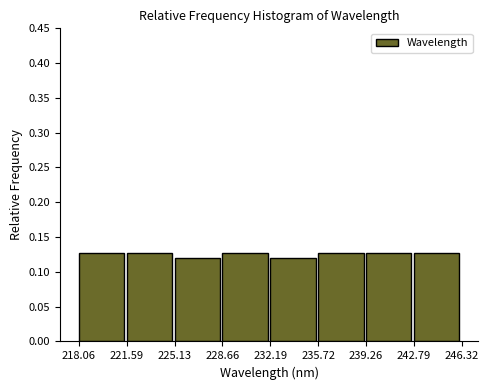

Reading left to right, list every bar in this chart as the range it spans on the x-axis followed by its height. The values are not printed on the chart, so give them approximately, as read against the axis.

218.06 to 221.59: 0.125
221.59 to 225.13: 0.125
225.13 to 228.66: 0.120
228.66 to 232.19: 0.125
232.19 to 235.72: 0.120
235.72 to 239.26: 0.125
239.26 to 242.79: 0.125
242.79 to 246.32: 0.125